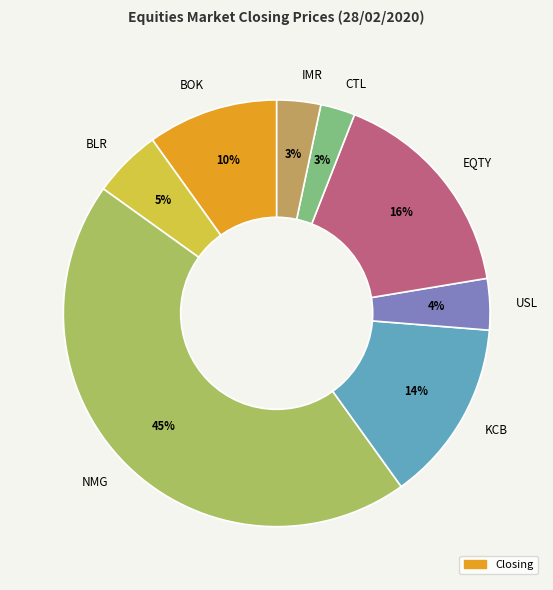

How many segments does this pie chart have?

8